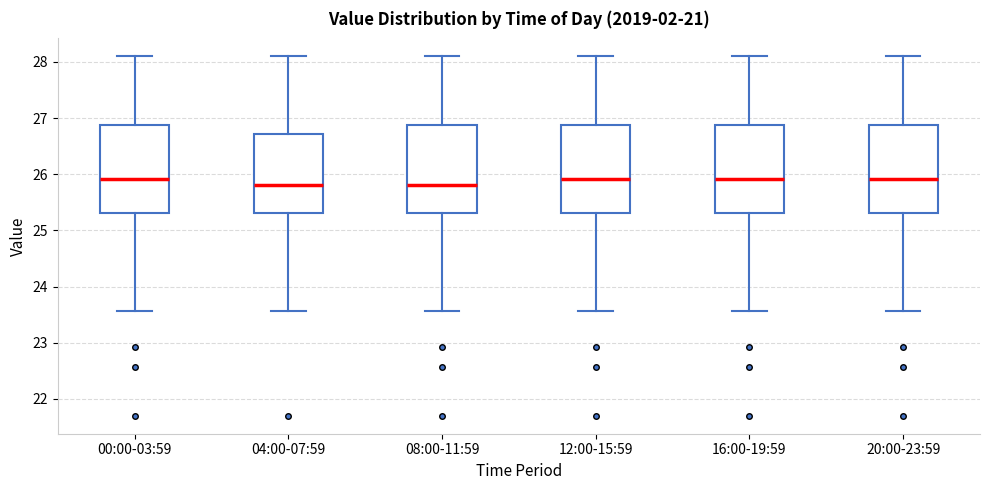

Reading left to right, read every box against the y-axis: the position of its median line, the range the box covers, and the ends of its whiskers. The values are not printed on the chart, so give them approximately, as read against the axis.

00:00-03:59: median 25.9, box 25.3 to 26.9, whiskers 23.6 to 28.1
04:00-07:59: median 25.8, box 25.3 to 26.7, whiskers 23.6 to 28.1
08:00-11:59: median 25.8, box 25.3 to 26.9, whiskers 23.6 to 28.1
12:00-15:59: median 25.9, box 25.3 to 26.9, whiskers 23.6 to 28.1
16:00-19:59: median 25.9, box 25.3 to 26.9, whiskers 23.6 to 28.1
20:00-23:59: median 25.9, box 25.3 to 26.9, whiskers 23.6 to 28.1